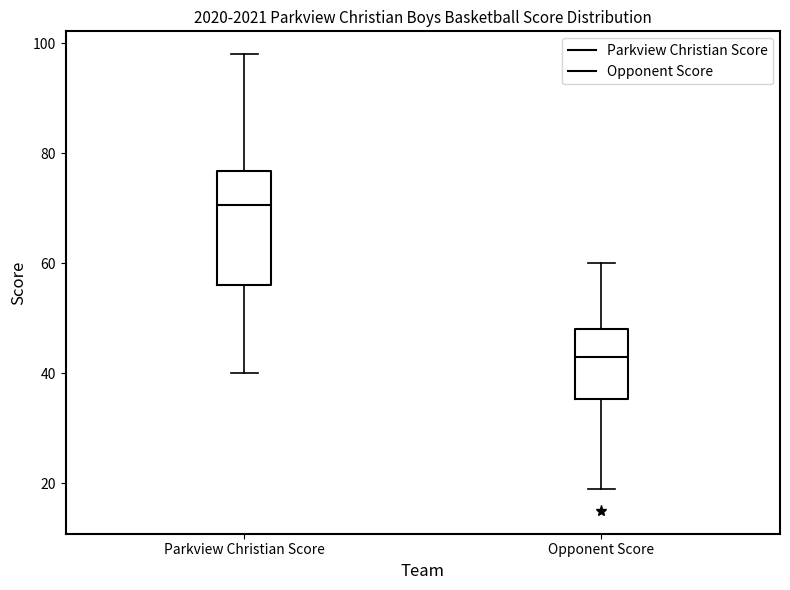

Which box has the highest median line?

Parkview Christian Score